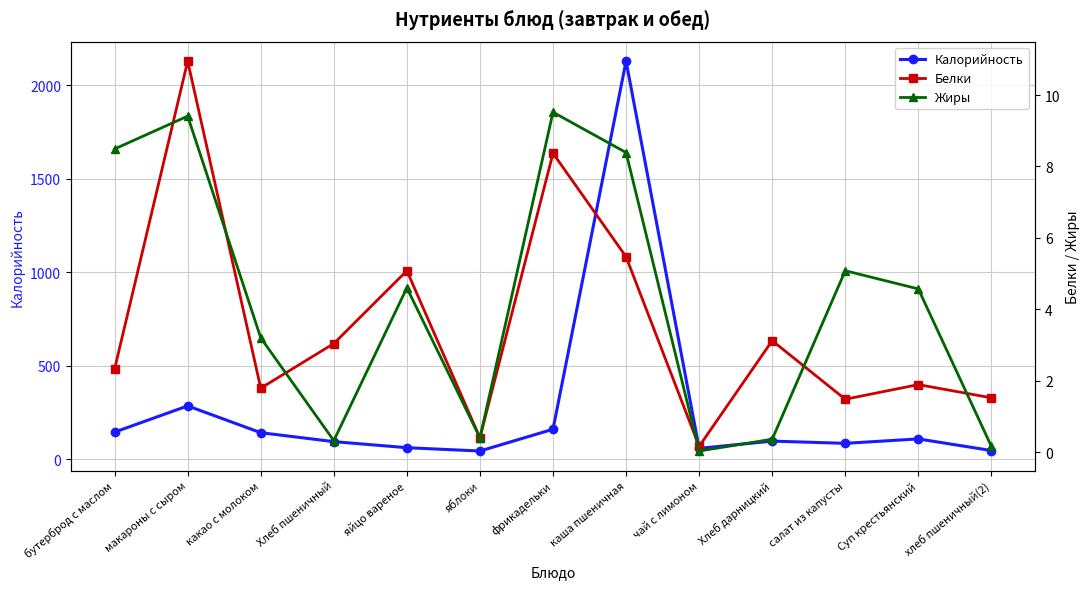

Rank the categories by Белки value from highest to lowest.

макароны с сыром, фрикадельки, каша пшеничная, яйцо вареное, Хлеб дарницкий, Хлеб пшеничный, бутерброд с маслом, Суп крестьянский, какао с молоком, хлеб пшеничный(2), салат из капусты, яблоки, чай с лимоном